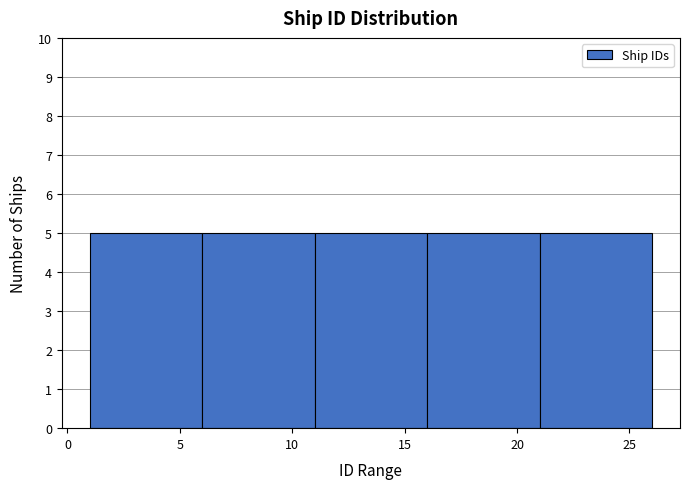

Reading left to right, list every bar in this chart as the range it spans on the x-axis followed by its height. The values are not printed on the chart, so give them approximately, as read against the axis.

1 to 6: 5
6 to 11: 5
11 to 16: 5
16 to 21: 5
21 to 26: 5